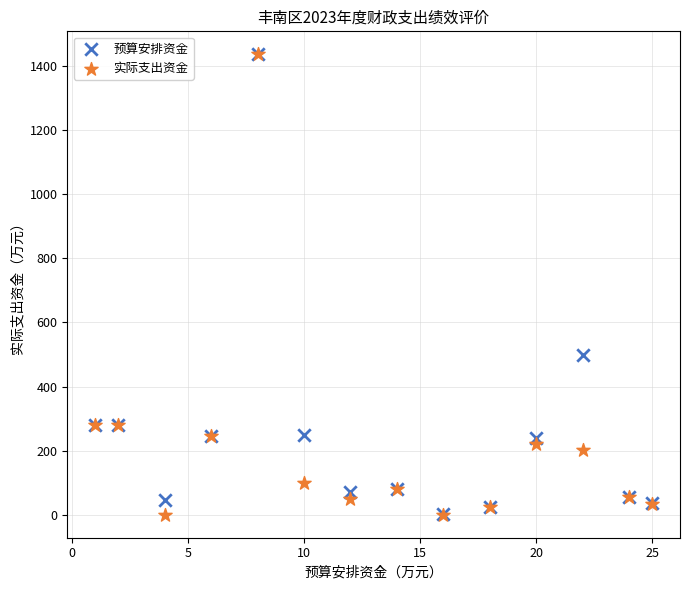

In the 实际支出资金 series, what Y value is closest to 718?

280.0